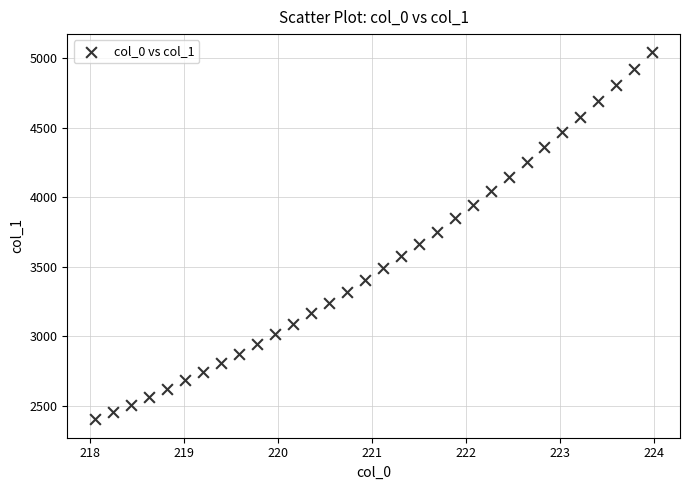

What is the range of X values (max minus min)?

5.9